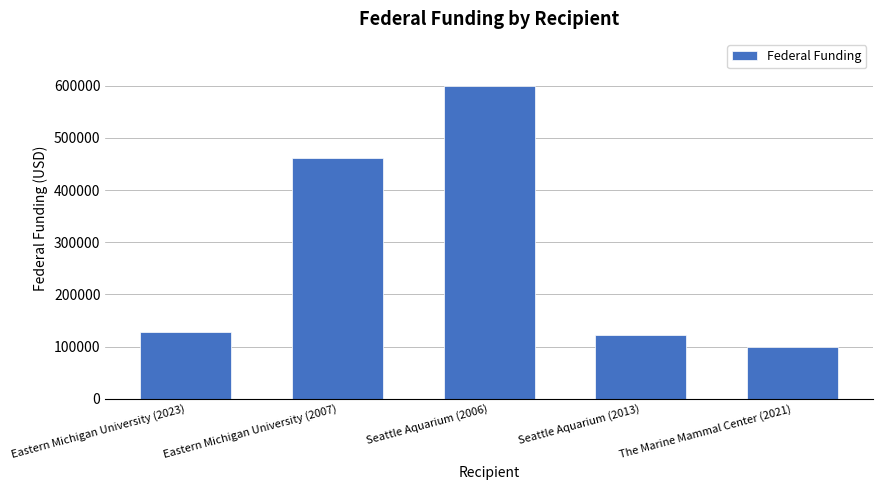

Which category has the lowest value across all series?

The Marine Mammal Center (2021)